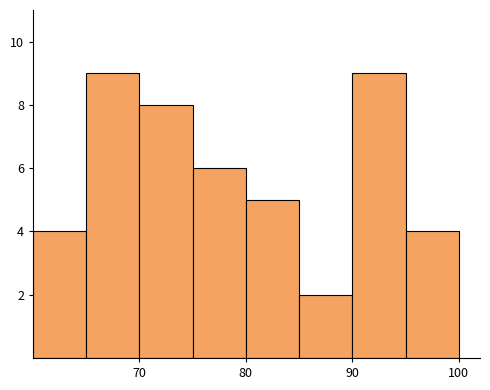

Reading left to right, transcribe this chart: for each bar, give the range it covers on the x-axis and its height. The values are not printed on the chart, so give them approximately, as read against the axis.

60 to 65: 4
65 to 70: 9
70 to 75: 8
75 to 80: 6
80 to 85: 5
85 to 90: 2
90 to 95: 9
95 to 100: 4